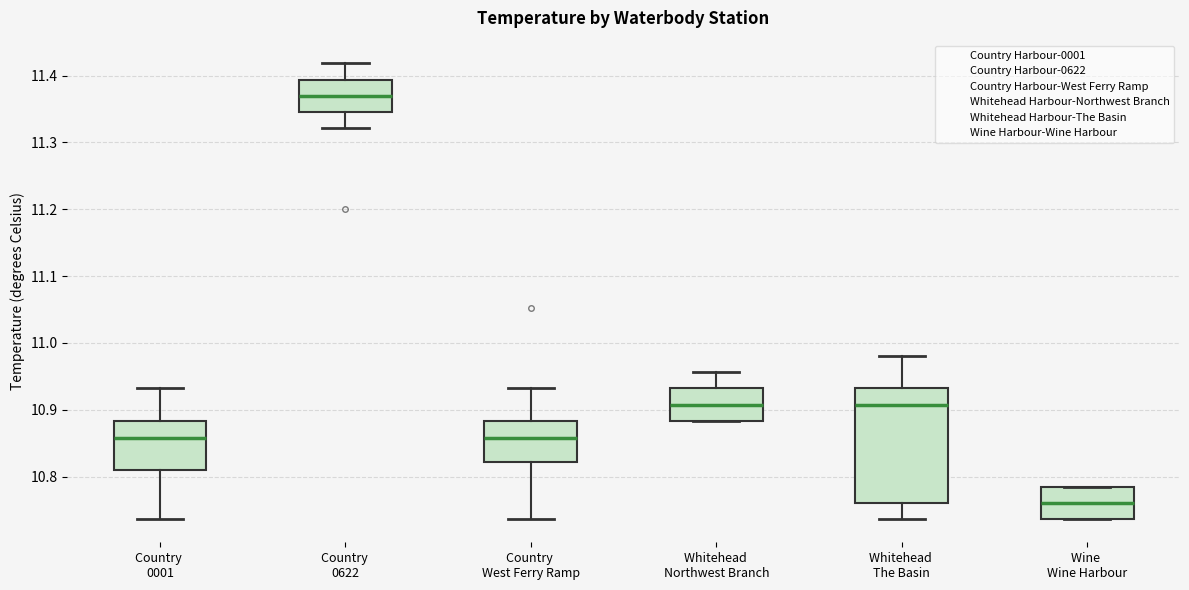

Reading left to right, transcribe this box plot: for each box, give where its median line is, the range the box spans, and where its two whiskers end, as read against the y-axis. The values are not printed on the chart, so give them approximately, as read against the axis.

Country 0001: median 10.86, box 10.81 to 10.88, whiskers 10.74 to 10.93
Country 0622: median 11.37, box 11.35 to 11.39, whiskers 11.32 to 11.42
Country West Ferry Ramp: median 10.86, box 10.82 to 10.88, whiskers 10.74 to 10.93
Whitehead Northwest Branch: median 10.91, box 10.88 to 10.93, whiskers 10.88 to 10.96
Whitehead The Basin: median 10.91, box 10.76 to 10.93, whiskers 10.74 to 10.98
Wine Wine Harbour: median 10.76, box 10.74 to 10.79, whiskers 10.74 to 10.79